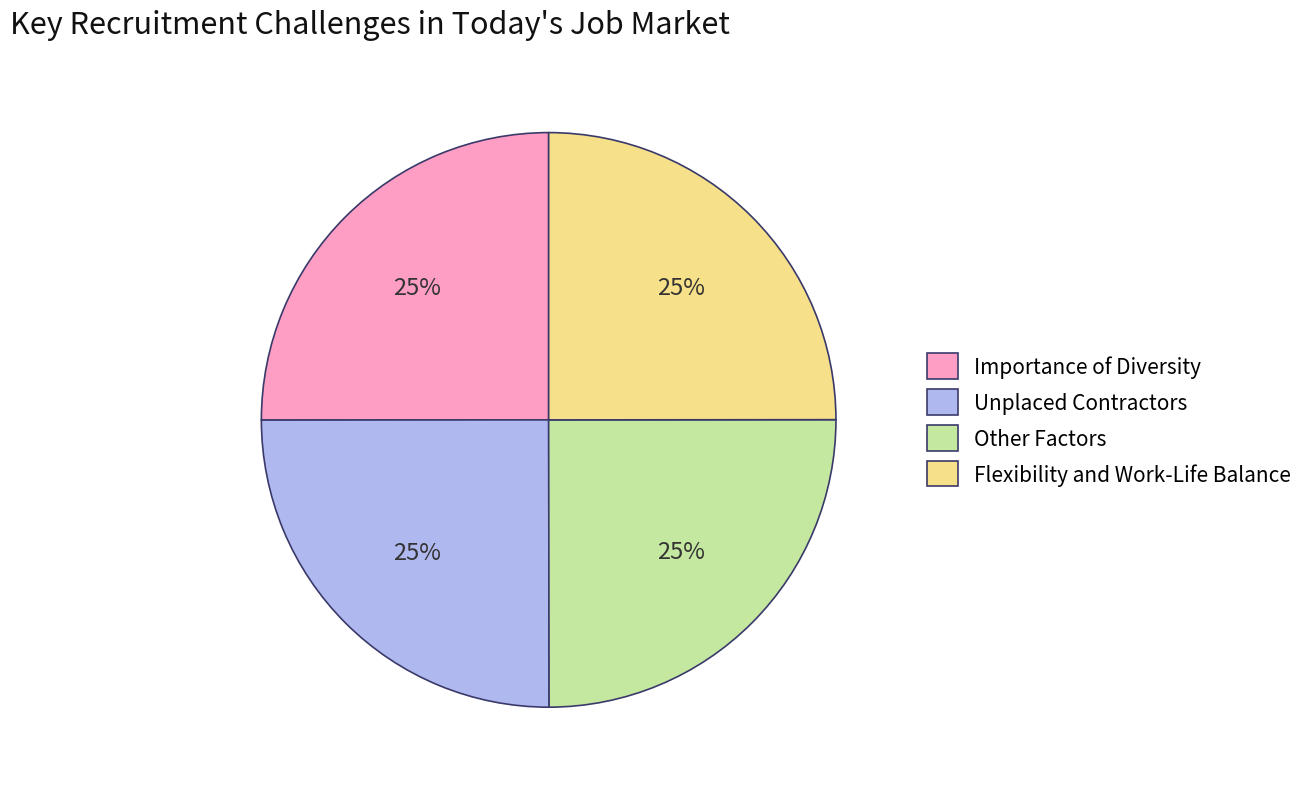

True or false: Importance of Diversity accounts for 36% of the total.

False